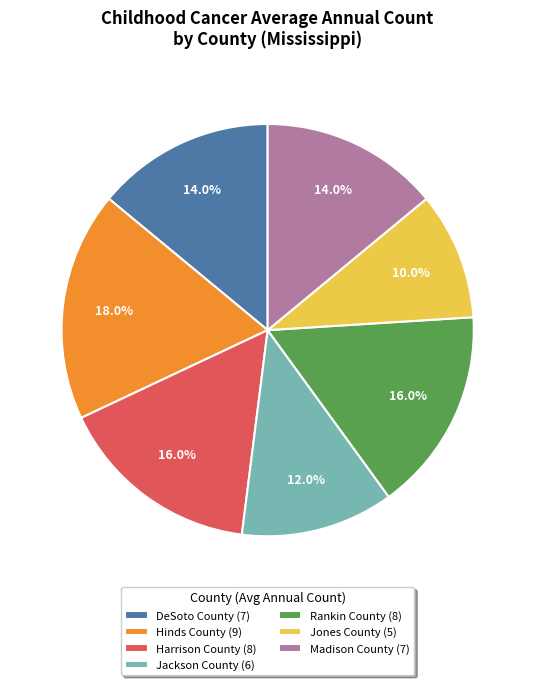

What is the smallest slice in the pie chart?

Jones County